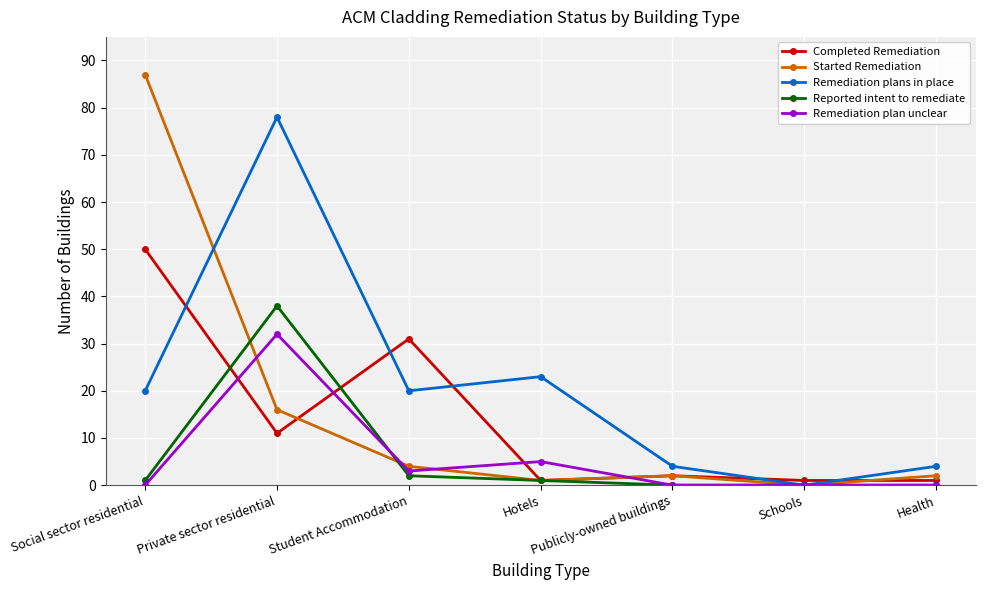

What is the average value of the Reported intent to remediate series?

6